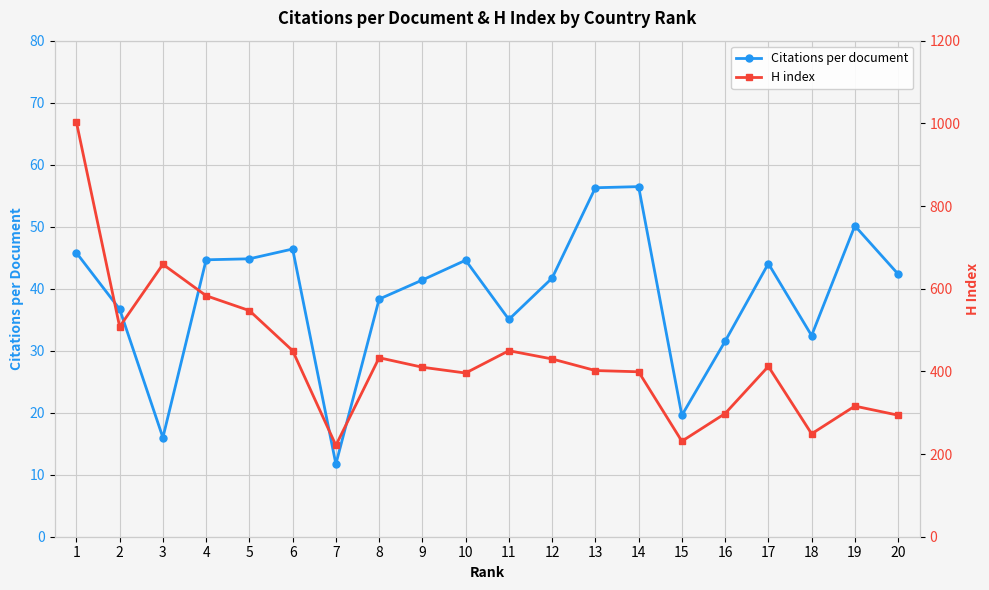

What is the total value across all series at 20?

336.4